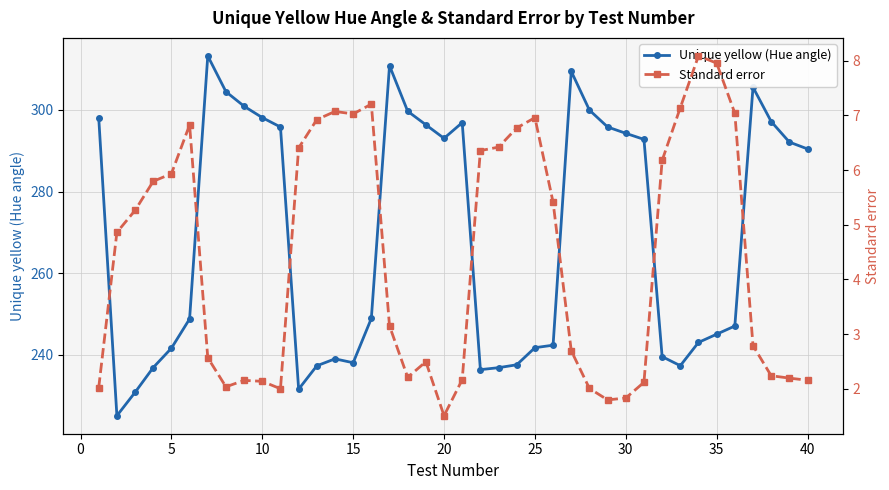

What is the lowest value of the Unique yellow (Hue angle) series?

225.1